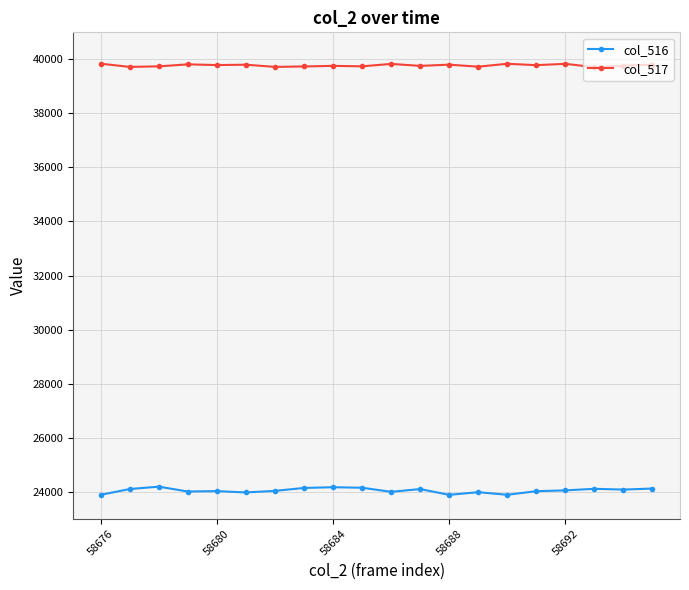

What is the average value of the col_516 series?

24044